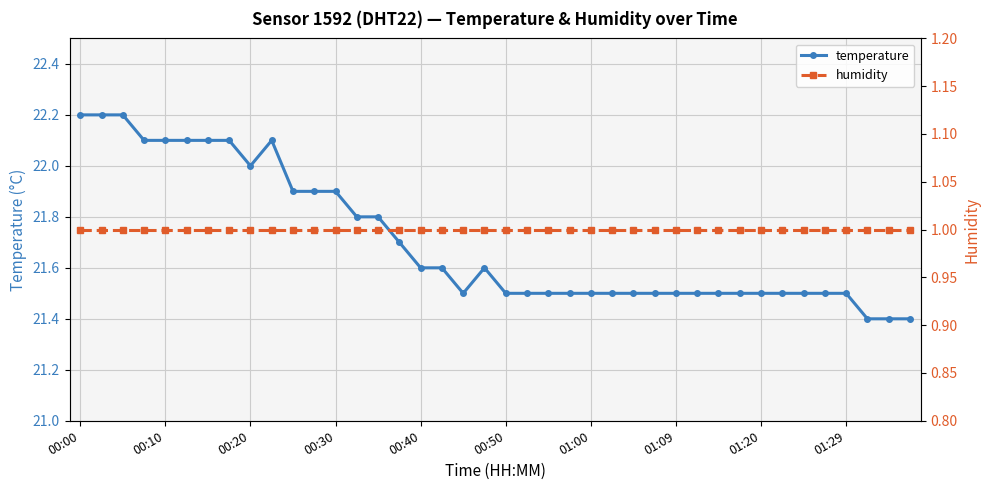

What is the value of the humidity point at the 39th from the left?

1.0